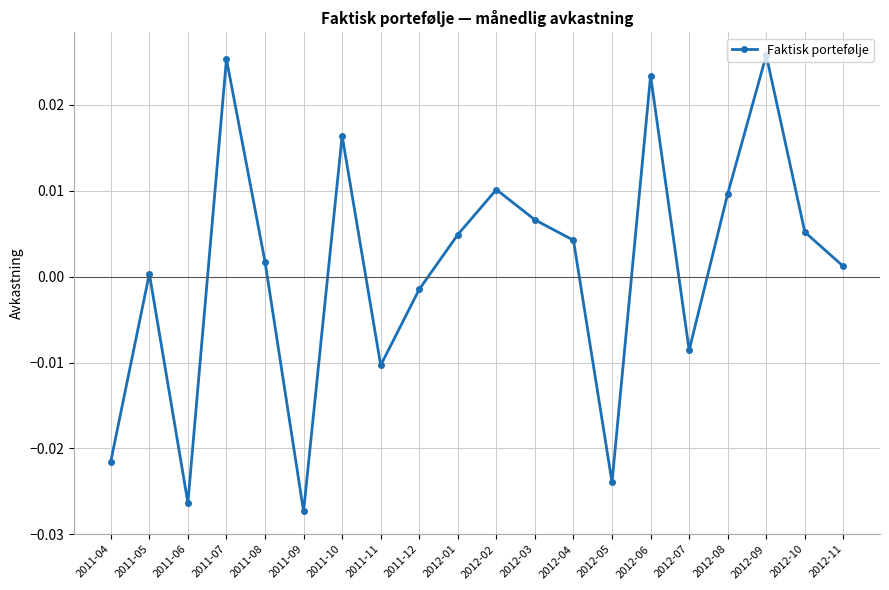

Is it true that the value at 2012-01 is 0.0?

True